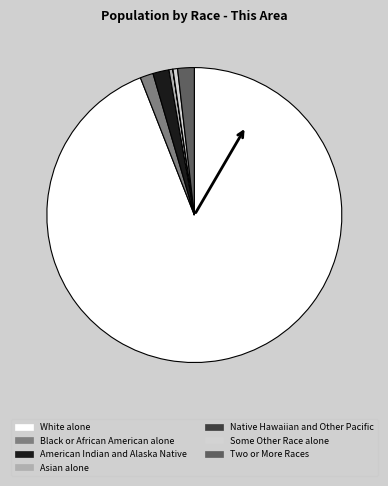

Does White alone represent more than half of the total?

Yes